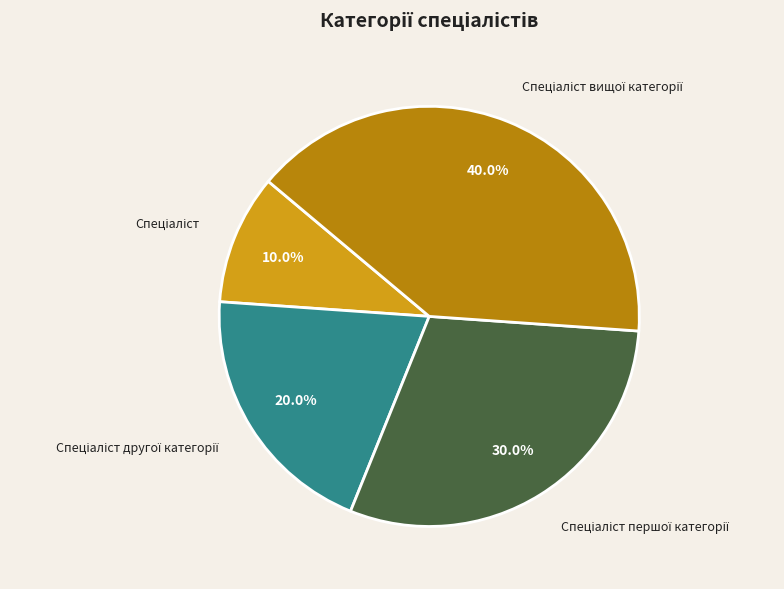

Is there any slice that represents more than half of the pie?

No